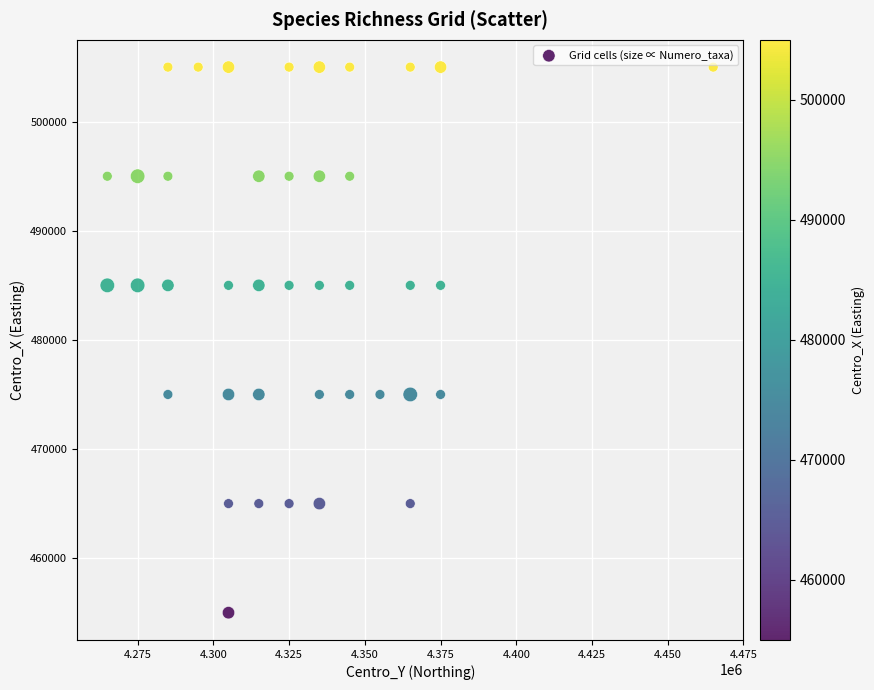

What is the range of Y values (max minus min)?

50000